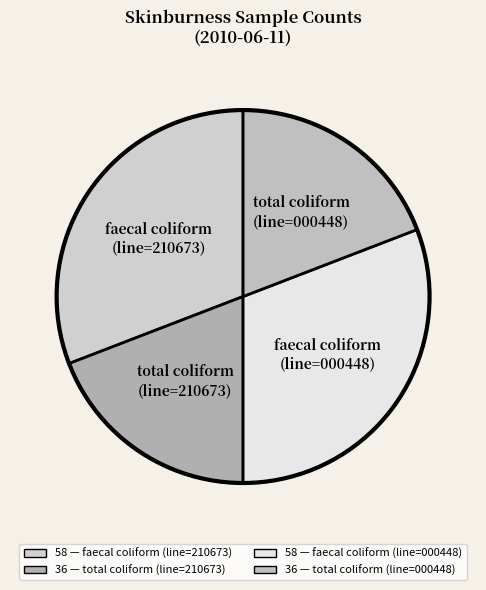

What is the ratio of the value at faecal coliform (line=000448) to the value at faecal coliform (line=210673)?

1.0